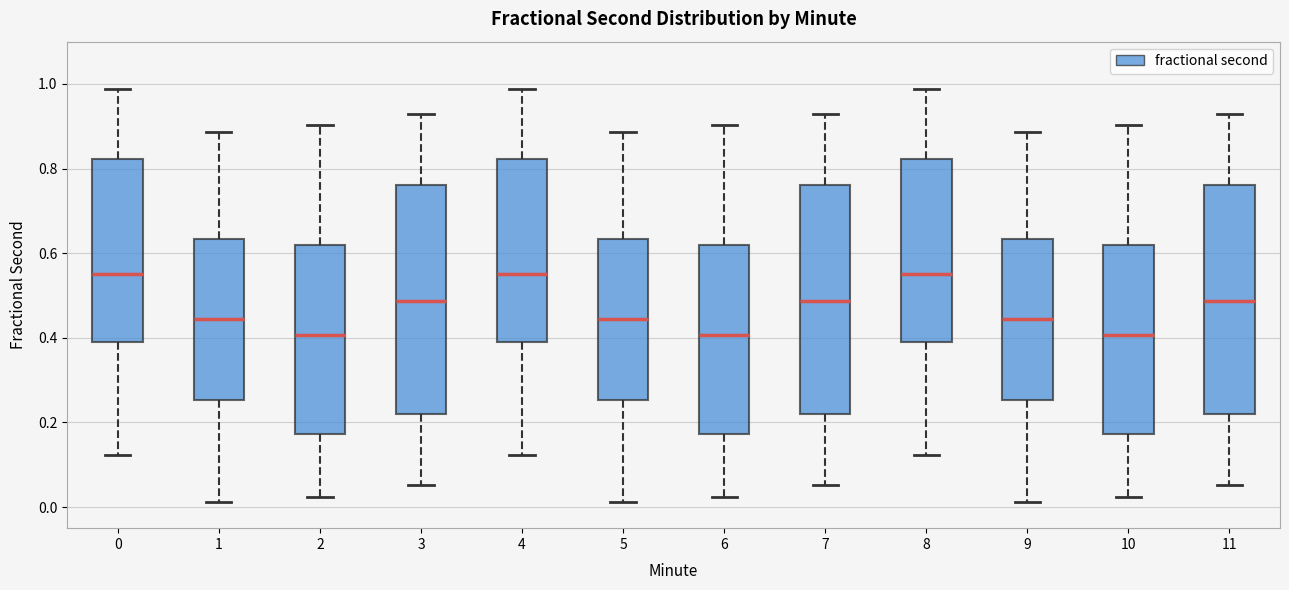

Reading left to right, transcribe this box plot: for each box, give where its median line is, the range the box spans, and where its two whiskers end, as read against the y-axis. The values are not printed on the chart, so give them approximately, as read against the axis.

0: median 0.56, box 0.38 to 0.82, whiskers 0.12 to 0.98
1: median 0.44, box 0.26 to 0.64, whiskers 0.02 to 0.88
2: median 0.40, box 0.18 to 0.62, whiskers 0.02 to 0.90
3: median 0.48, box 0.22 to 0.76, whiskers 0.06 to 0.92
4: median 0.56, box 0.38 to 0.82, whiskers 0.12 to 0.98
5: median 0.44, box 0.26 to 0.64, whiskers 0.02 to 0.88
6: median 0.40, box 0.18 to 0.62, whiskers 0.02 to 0.90
7: median 0.48, box 0.22 to 0.76, whiskers 0.06 to 0.92
8: median 0.56, box 0.38 to 0.82, whiskers 0.12 to 0.98
9: median 0.44, box 0.26 to 0.64, whiskers 0.02 to 0.88
10: median 0.40, box 0.18 to 0.62, whiskers 0.02 to 0.90
11: median 0.48, box 0.22 to 0.76, whiskers 0.06 to 0.92